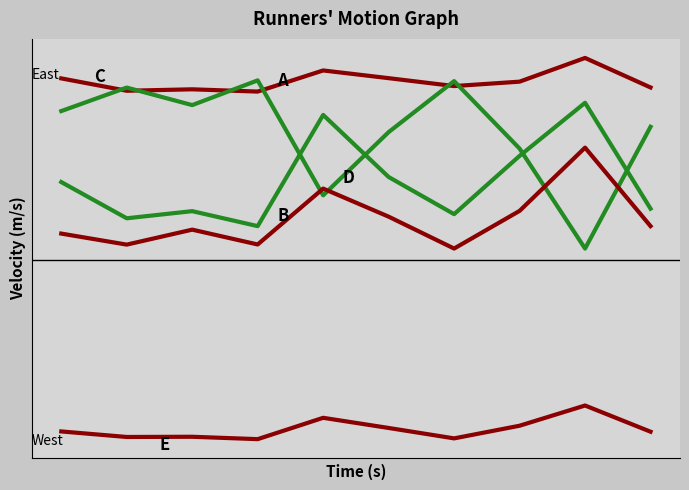

The E series shows -0.6 at 6. True or false?

False